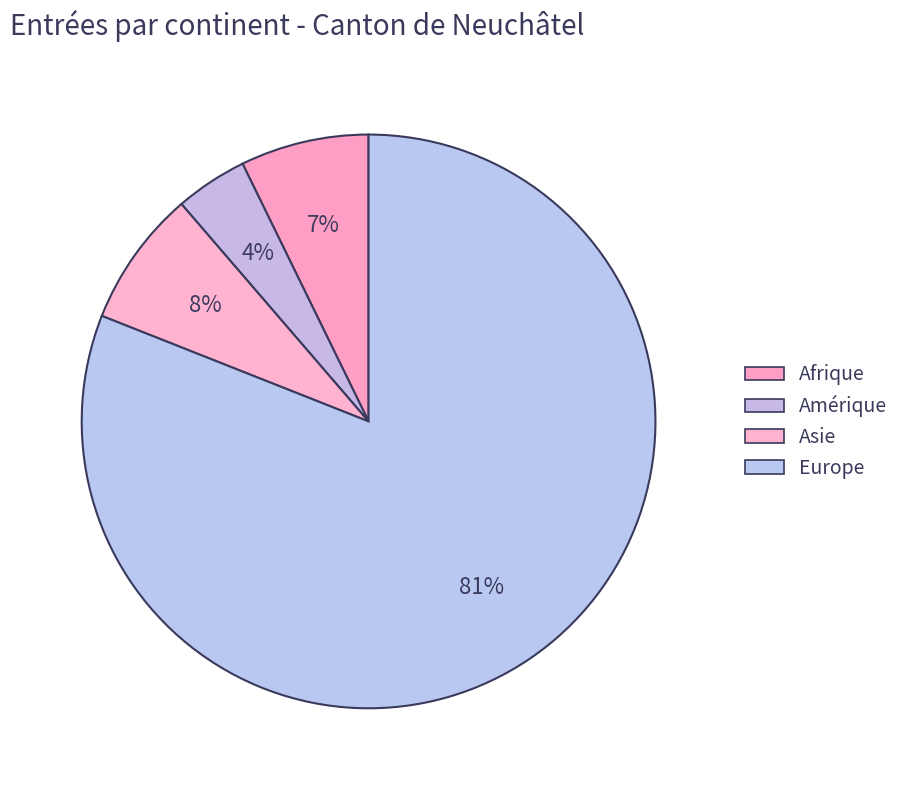

Which category has the smallest portion of the pie?

Amérique